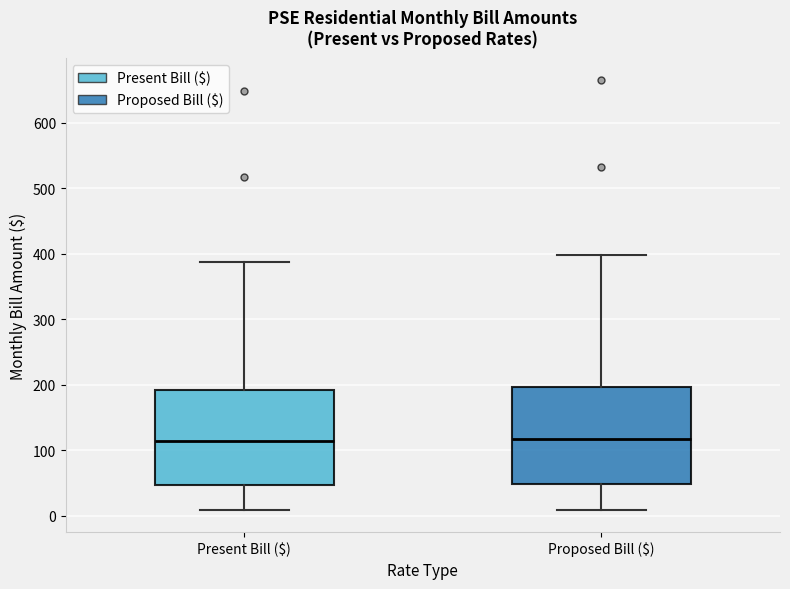

Reading left to right, transcribe this box plot: for each box, give where its median line is, the range the box spans, and where its two whiskers end, as read against the y-axis. The values are not printed on the chart, so give them approximately, as read against the axis.

Present Bill ($): median 110, box 50 to 190, whiskers 10 to 390
Proposed Bill ($): median 120, box 50 to 200, whiskers 10 to 400